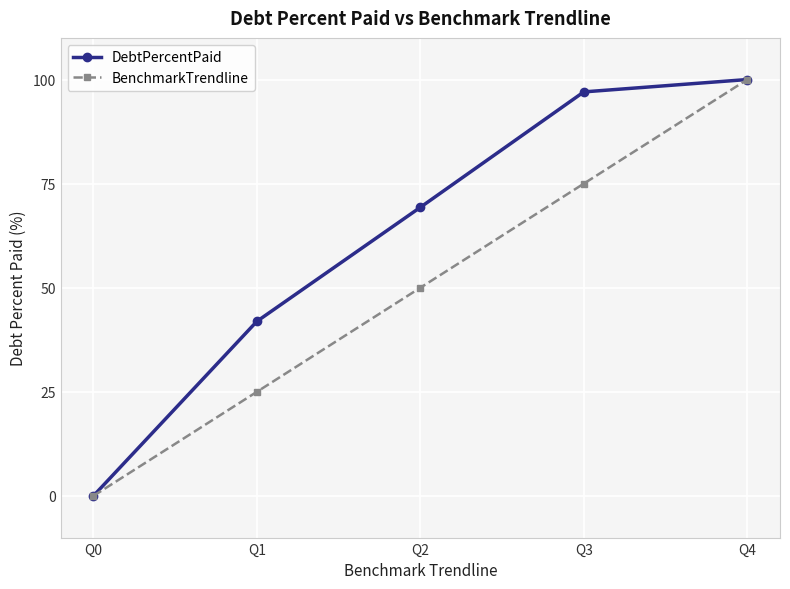

Rank the categories by BenchmarkTrendline value from highest to lowest.

Q4, Q3, Q2, Q1, Q0